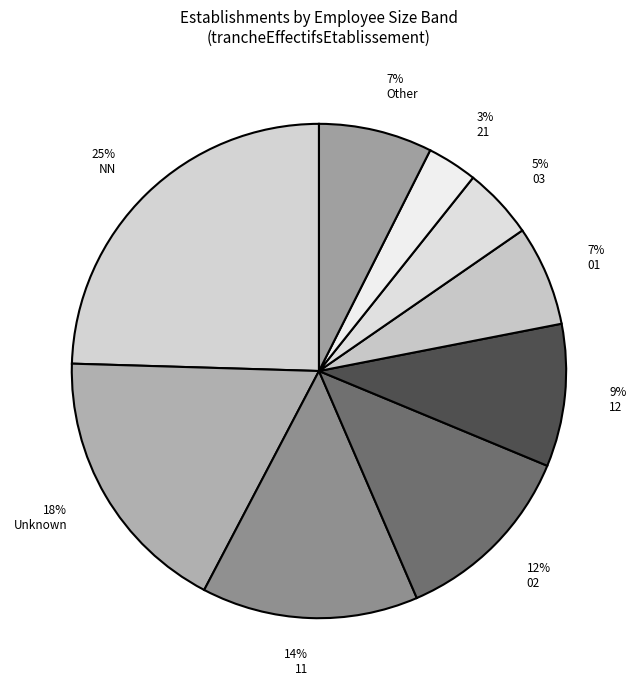

To the nearest percent, what is the average slice percentage?

11%